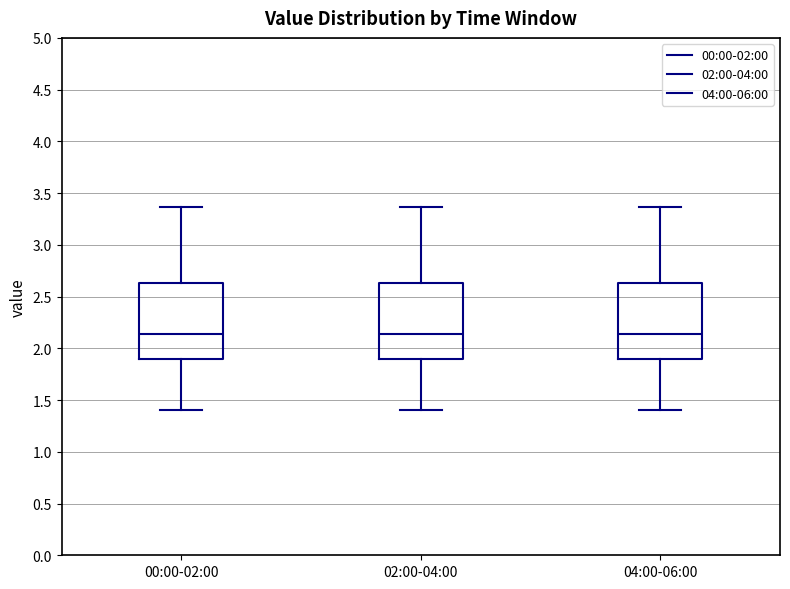

Reading left to right, read every box against the y-axis: the position of its median line, the range the box covers, and the ends of its whiskers. The values are not printed on the chart, so give them approximately, as read against the axis.

00:00-02:00: median 2.15, box 1.90 to 2.65, whiskers 1.40 to 3.35
02:00-04:00: median 2.15, box 1.90 to 2.65, whiskers 1.40 to 3.35
04:00-06:00: median 2.15, box 1.90 to 2.65, whiskers 1.40 to 3.35